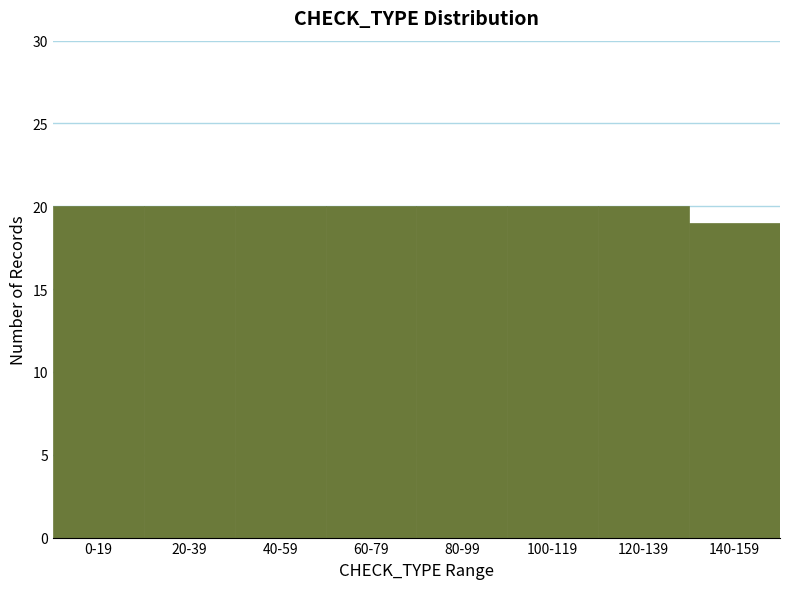

Reading left to right, transcribe all the data shown in this chart.

0-19=20	20-39=20	40-59=20	60-79=20	80-99=20	100-119=20	120-139=20	140-159=19